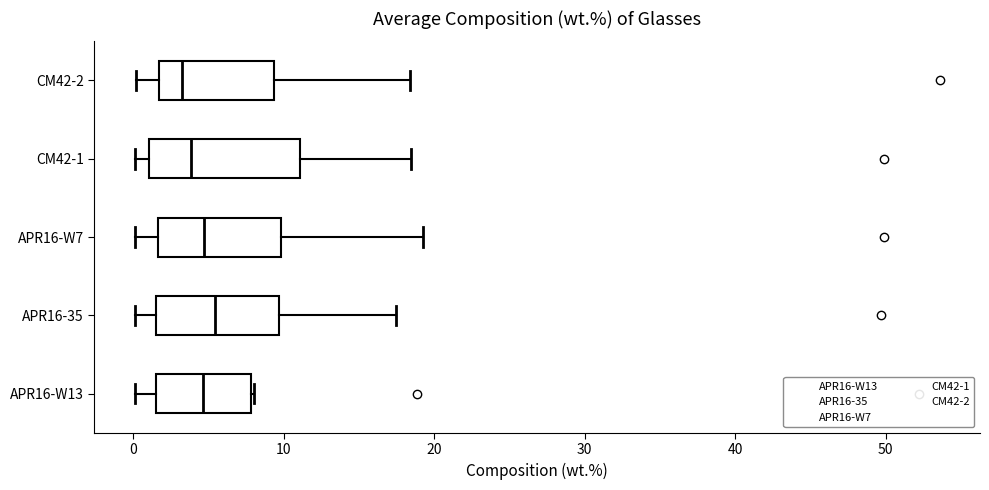

Reading bottom to top, read every box against the x-axis: the position of its median line, the range the box covers, and the ends of its whiskers. The values are not printed on the chart, so give them approximately, as read against the axis.

APR16-W13: median 5, box 2 to 8, whiskers 0 to 8
APR16-35: median 5, box 2 to 10, whiskers 0 to 17
APR16-W7: median 5, box 2 to 10, whiskers 0 to 19
CM42-1: median 4, box 1 to 11, whiskers 0 to 18
CM42-2: median 3, box 2 to 9, whiskers 0 to 18